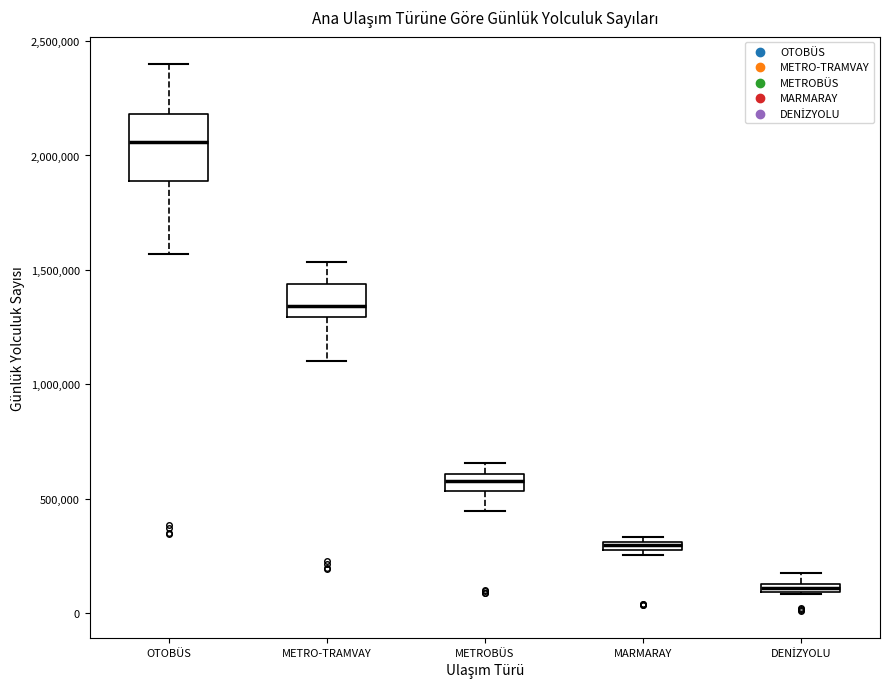

Comparing the boxes themselves (not the whiskers), which one is the tallest?

OTOBÜS